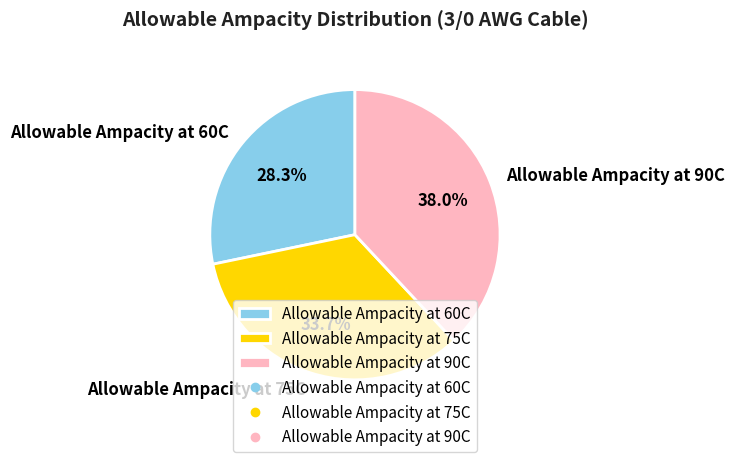

True or false: Allowable Ampacity at 90C accounts for 29% of the total.

False